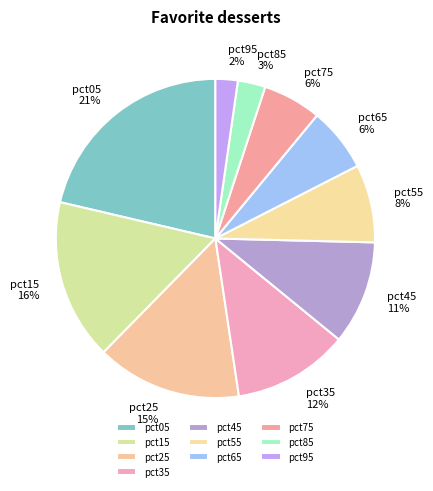

Is there any slice that represents more than half of the pie?

No